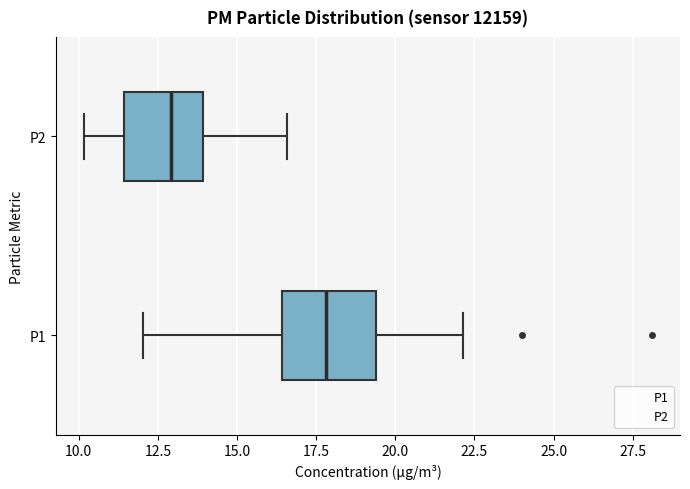

Where is the left edge of the box for P1 on the x-axis? The values are not printed on the chart, so give them approximately, as read against the axis.

16.5